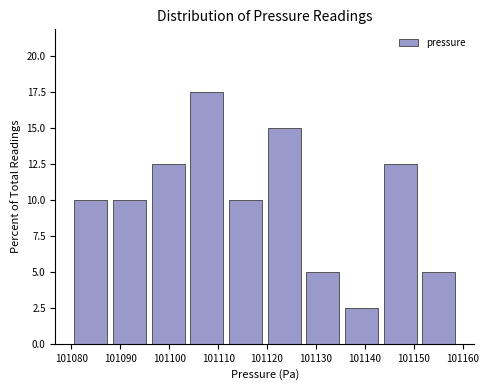

Reading left to right, transcribe this chart: for each bar, give the range it covers on the x-axis and its height. Neither the bar edges nor the heights are printed on the chart, so give them approximately, as read against the axes.

101080 to 101088: 10.0
101088 to 101096: 10.0
101096 to 101104: 12.5
101104 to 101112: 17.5
101112 to 101120: 10.0
101120 to 101127: 15.0
101127 to 101135: 5.0
101135 to 101143: 2.5
101143 to 101151: 12.5
101151 to 101159: 5.0